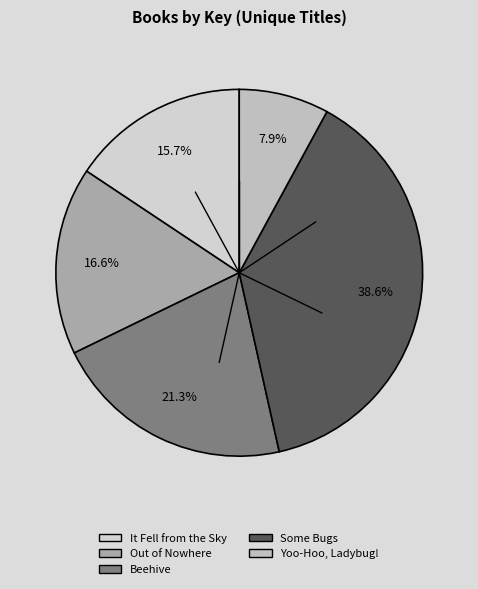

Approximately how many times larger is the value at Out of Nowhere compared to It Fell from the Sky?

1.1